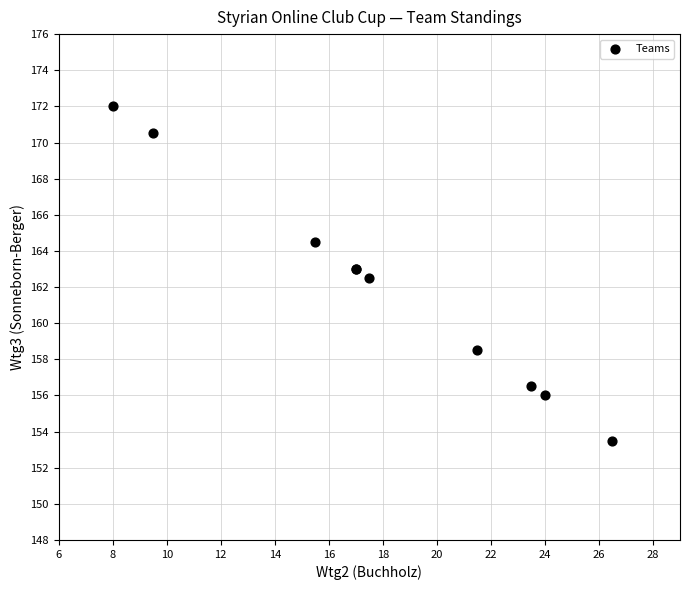

What Y value in the scatter plot is closest to 162?

162.5